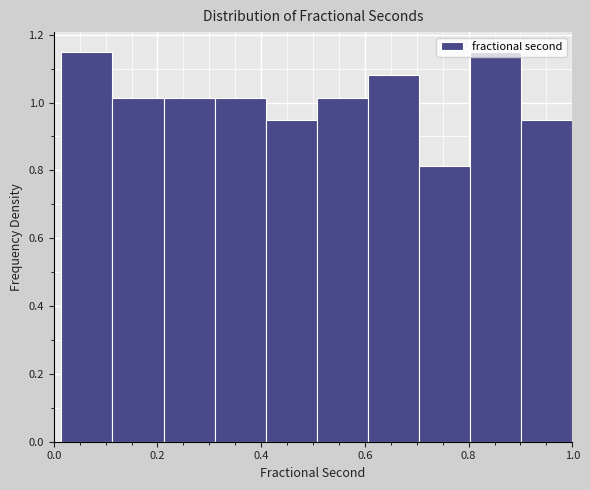

Reading left to right, transcribe this chart: for each bar, give the range it covers on the x-axis and its height. Neither the bar edges nor the heights are printed on the chart, so give them approximately, as read against the axes.

0.02 to 0.12: 1.16
0.12 to 0.22: 1.02
0.22 to 0.32: 1.02
0.32 to 0.40: 1.02
0.40 to 0.50: 0.94
0.50 to 0.60: 1.02
0.60 to 0.70: 1.08
0.70 to 0.80: 0.82
0.80 to 0.90: 1.16
0.90 to 1.00: 0.94